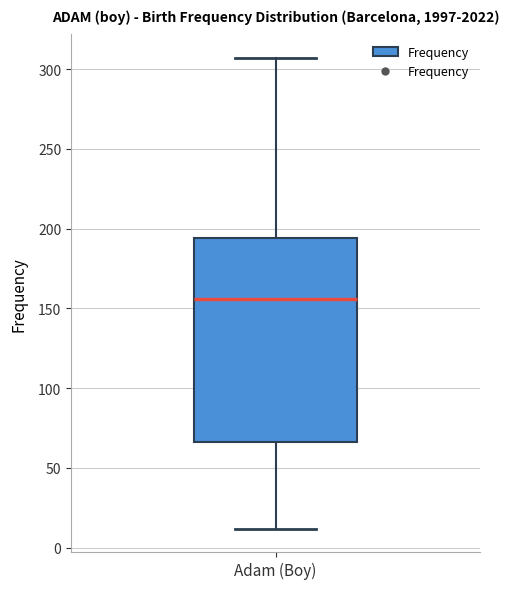

Transcribe this box plot: give where the median line is, the range the box spans, and where the two whiskers end, as read against the y-axis. The values are not printed on the chart, so give them approximately, as read against the axis.

median 155, box 65 to 195, whiskers 10 to 305